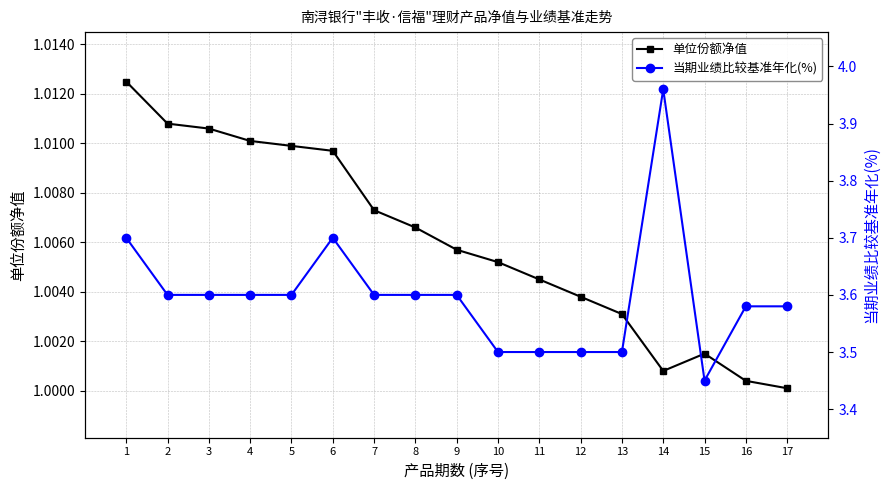

Does the chart display data point markers on the line(s)?

Yes